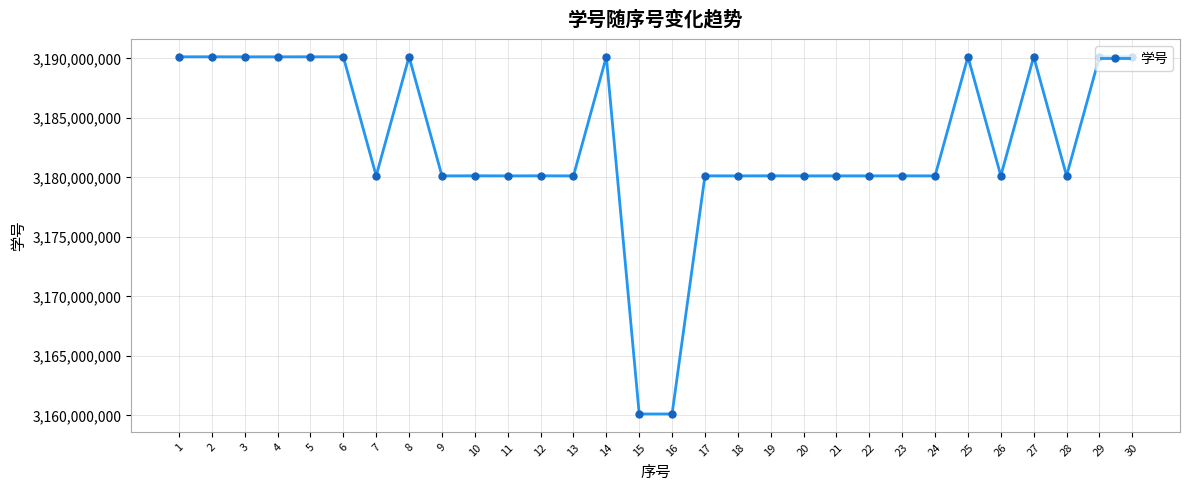

What is the smallest value displayed?

3160100012